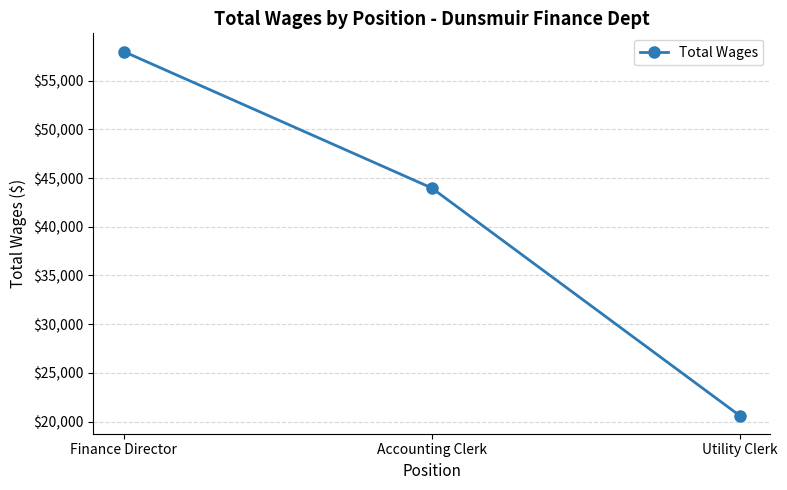

Approximately how many times larger is the value at Finance Director compared to Accounting Clerk?

1.3